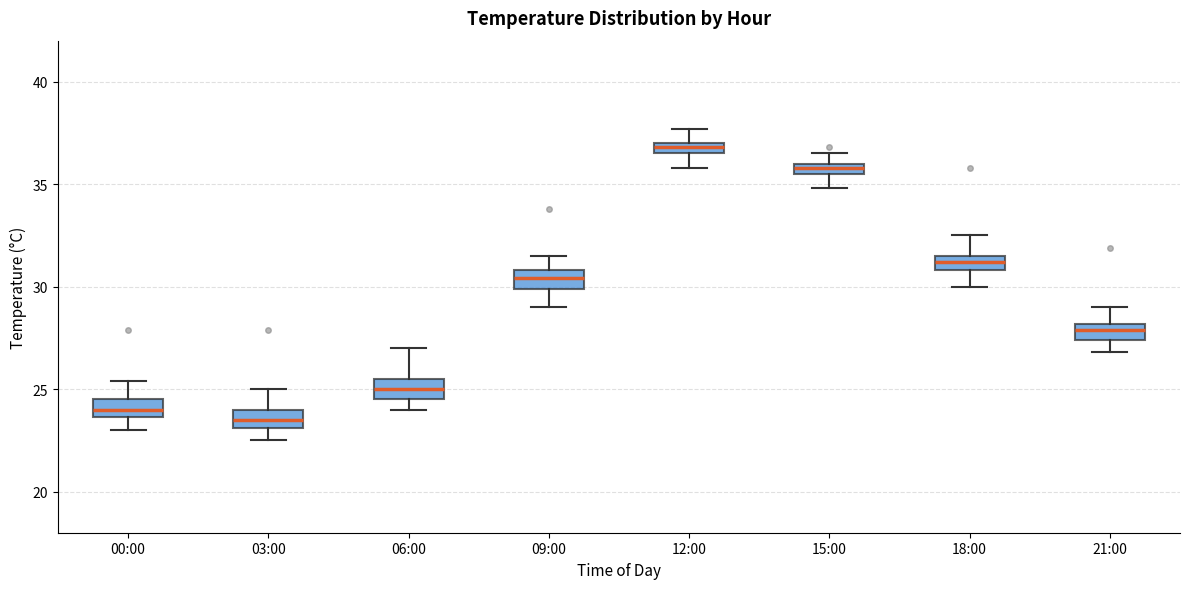

Where does the median line of the box for 06:00 sit on the y-axis? The values are not printed on the chart, so give them approximately, as read against the axis.

25.0